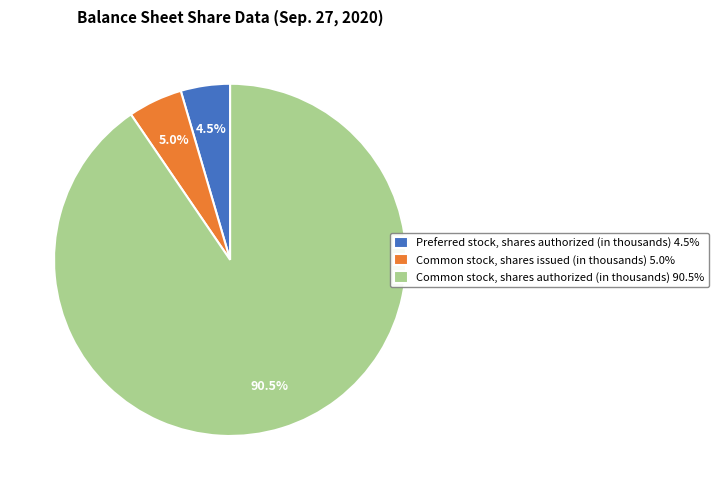

Is the sum of Common stock, shares authorized (in thousands) 90.5% and Preferred stock, shares authorized (in thousands) 4.5% greater than half?

Yes